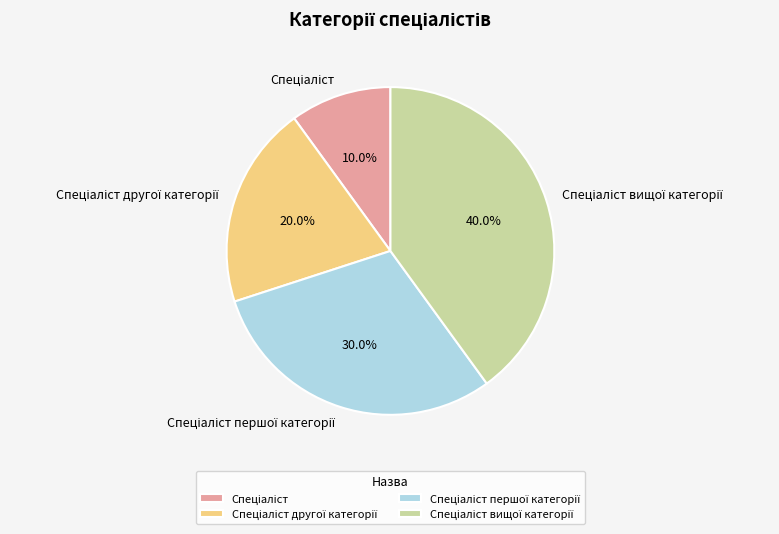

Is there a majority slice in this chart?

No